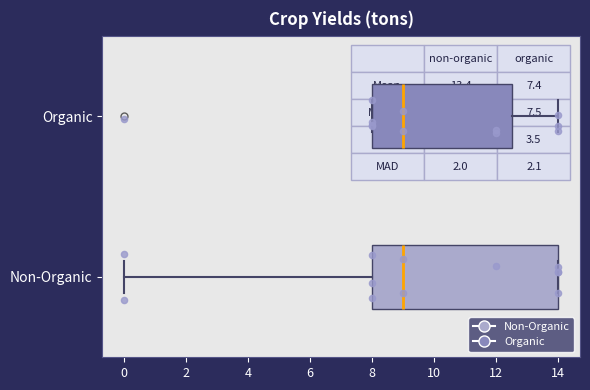

Comparing the boxes themselves (not the whiskers), which one is the widest?

Non-Organic